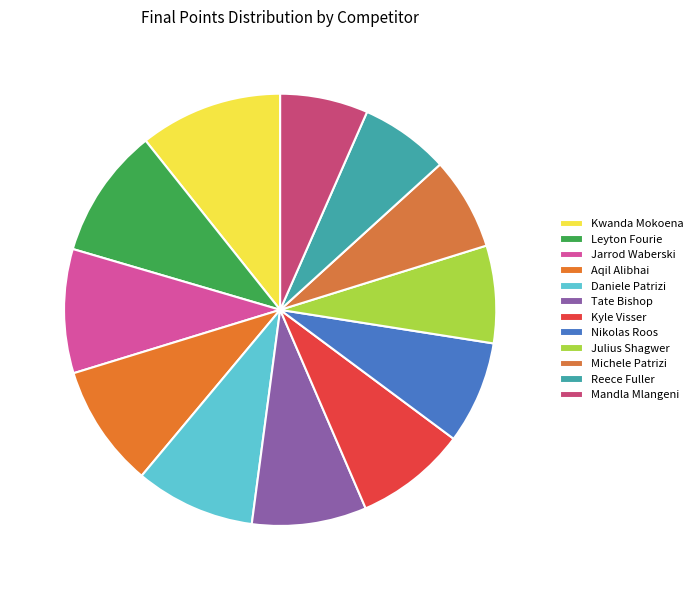

The Jarrod Waberski slice represents 1% of the pie. True or false?

False